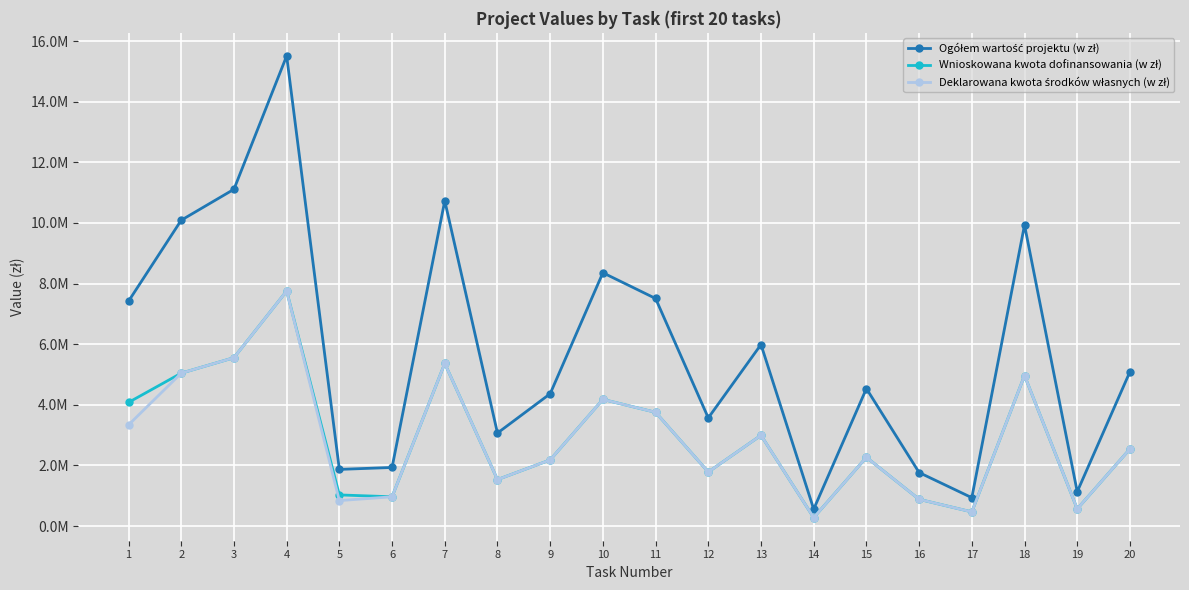

Between 11 and 20, which series saw the biggest shift?

Ogółem wartość projektu (w zł)